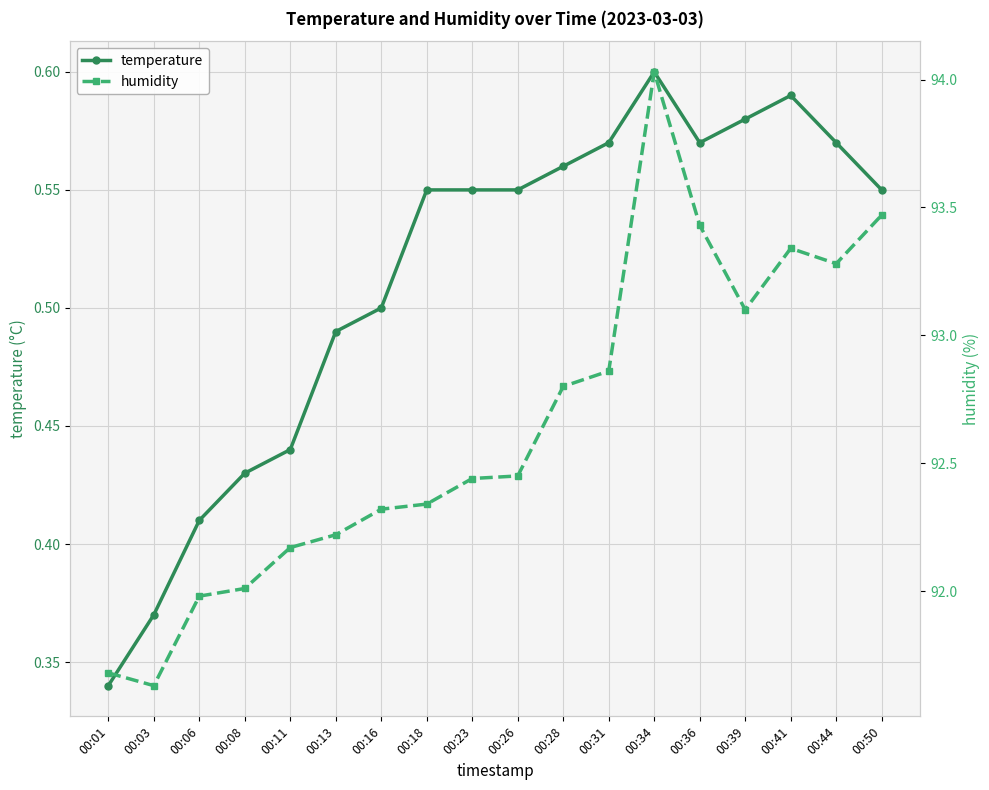

At which label is humidity closest to 92?

00:08